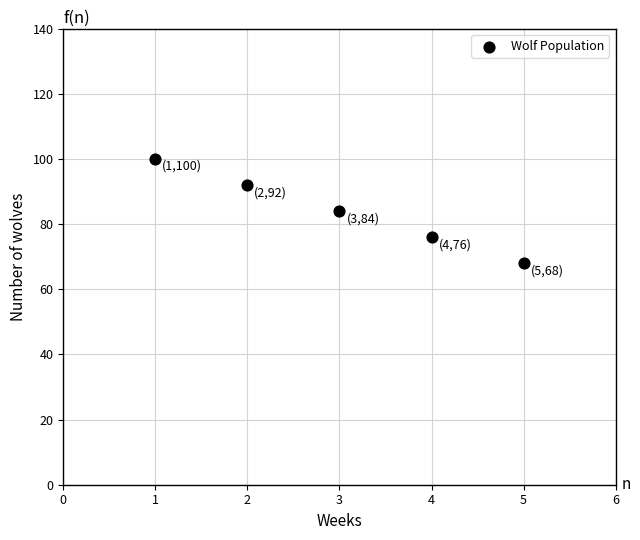

What is the average Y value?

84